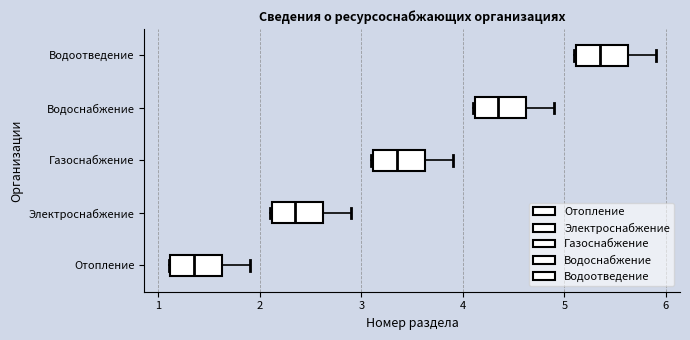

Reading bottom to top, read every box against the x-axis: the position of its median line, the range the box covers, and the ends of its whiskers. The values are not printed on the chart, so give them approximately, as read against the axis.

Отопление: median 1.4, box 1.1 to 1.6, whiskers 1.1 to 1.9
Электроснабжение: median 2.4, box 2.1 to 2.6, whiskers 2.1 to 2.9
Газоснабжение: median 3.4, box 3.1 to 3.6, whiskers 3.1 to 3.9
Водоснабжение: median 4.4, box 4.1 to 4.6, whiskers 4.1 to 4.9
Водоотведение: median 5.4, box 5.1 to 5.6, whiskers 5.1 to 5.9